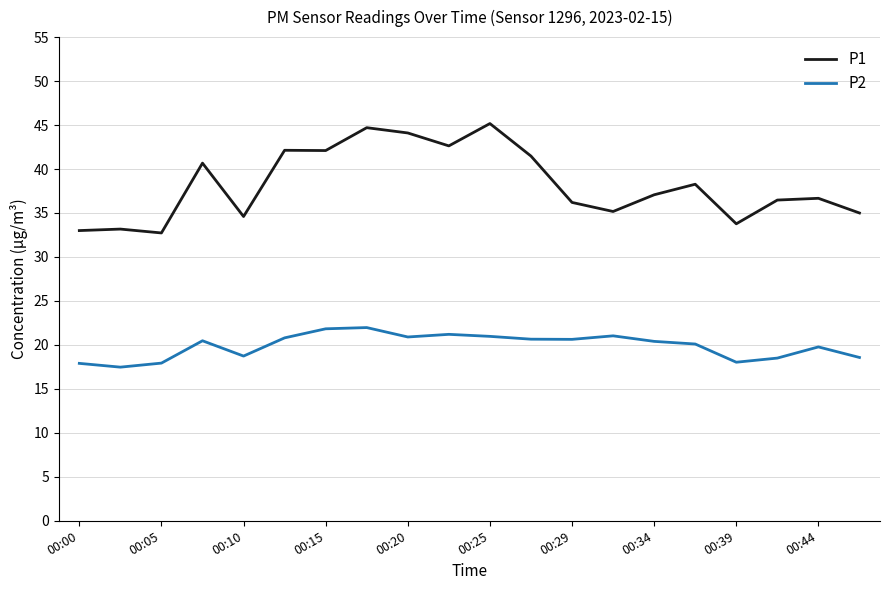

True or false: P2 has more than 1 interior local peaks.

True